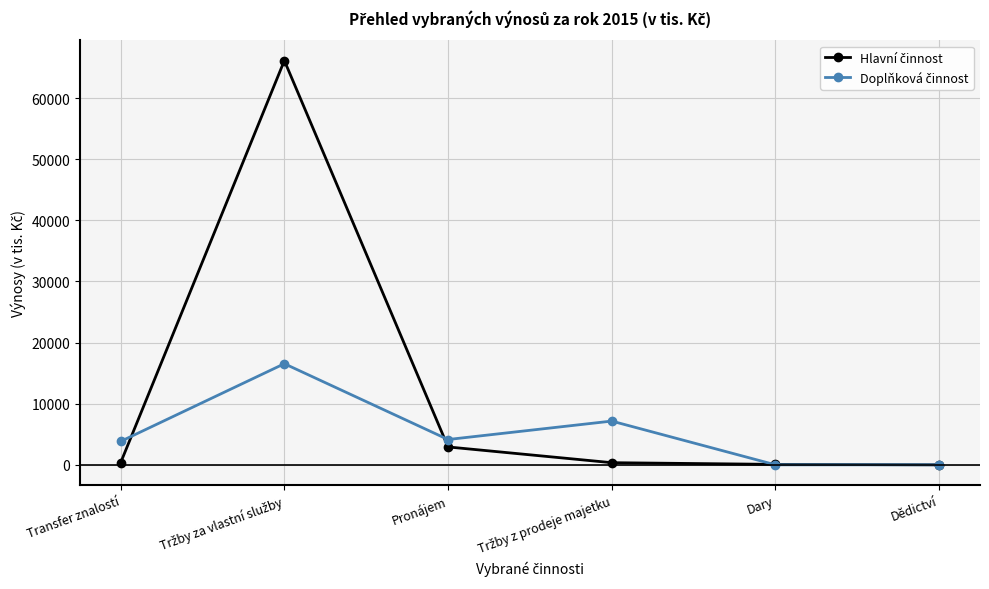

At how many categories does at least one series exceed 1218?

4